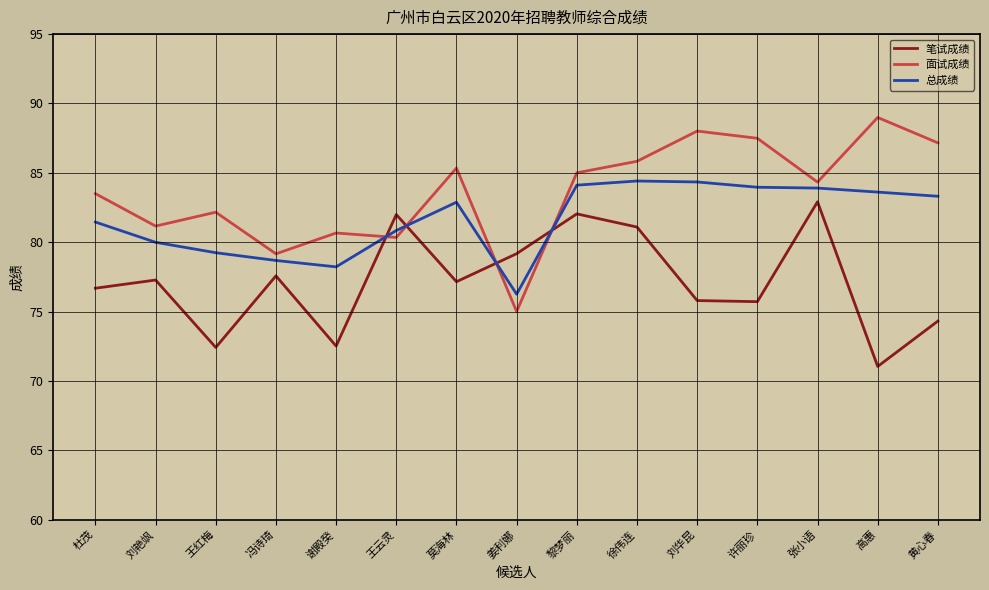

Where does the 面试成绩 series first go above 84?

莫海林